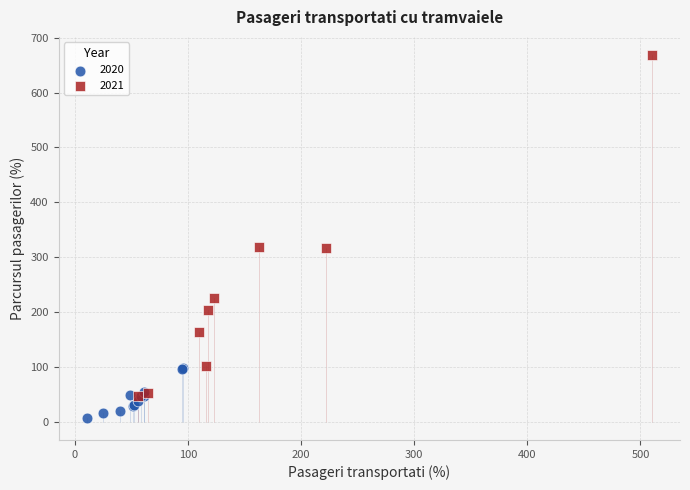

Which series contains the lowest Y value?

2020